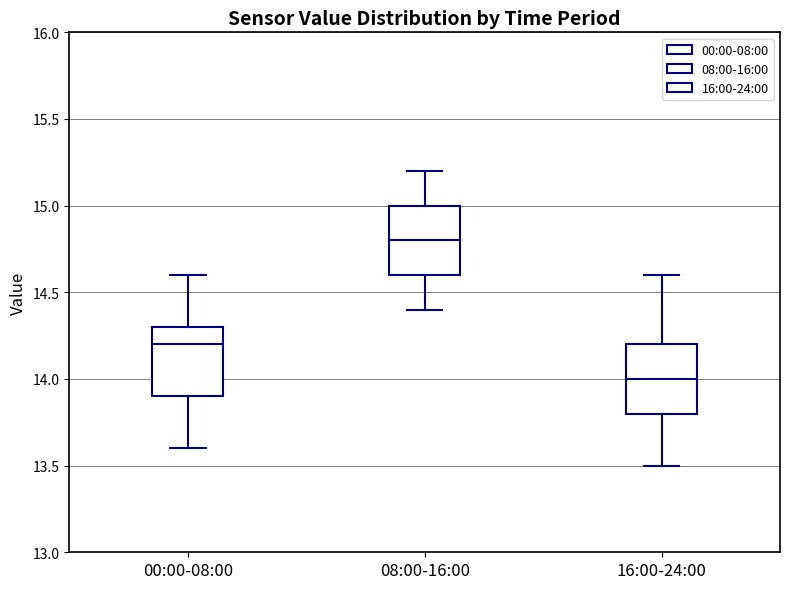

Which box has the highest median line?

08:00-16:00